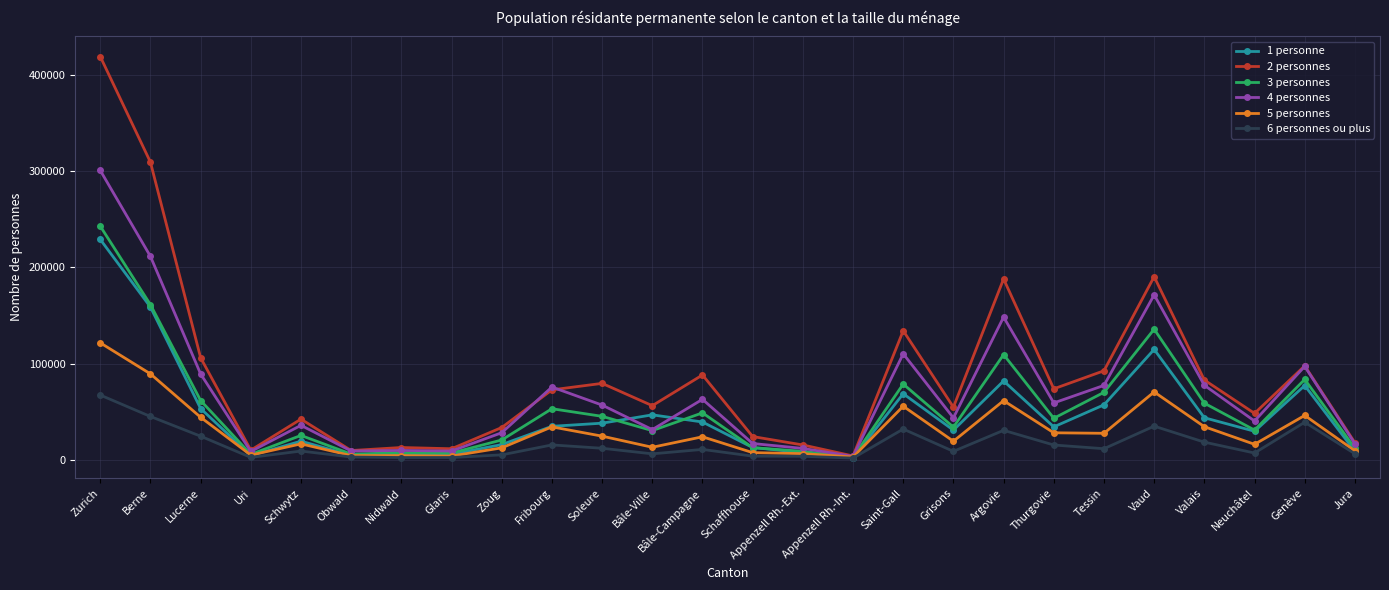

Between which two adjacent categories do 5 personnes and 1 personne first intersect?

Lucerne and Uri